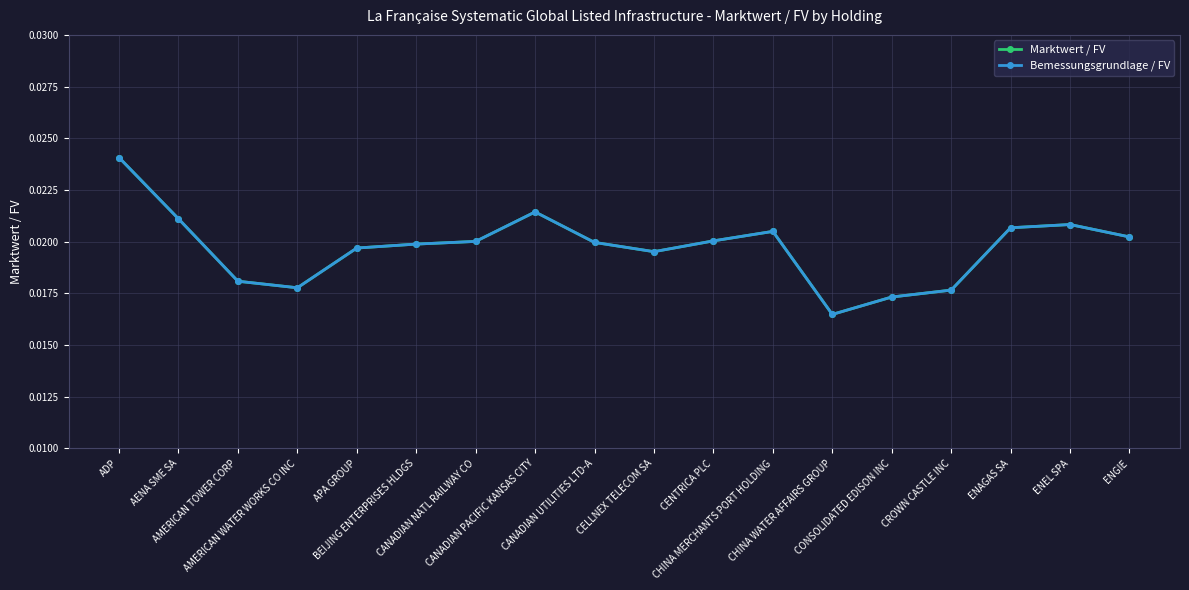

How many lines are shown in the chart?

2